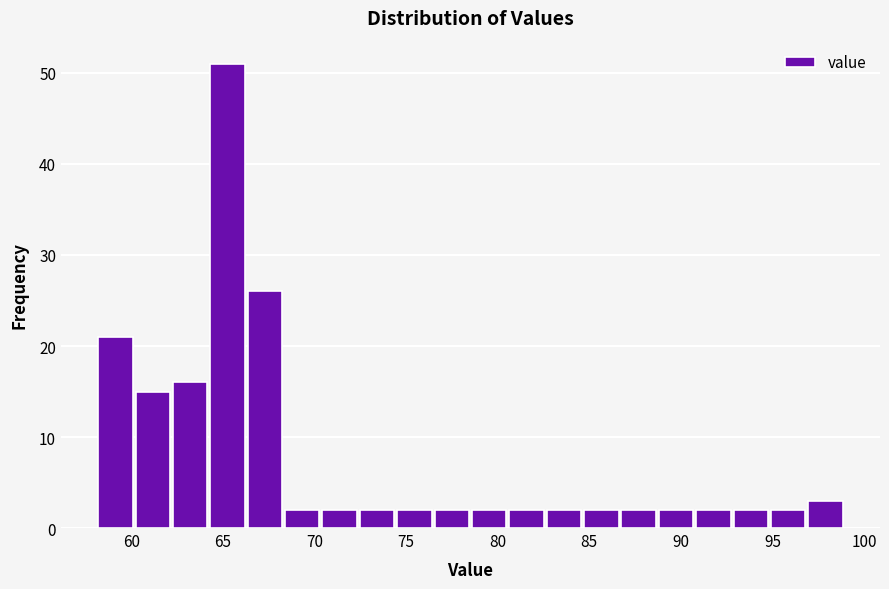

Reading left to right, transcribe this chart: for each bar, give the range it covers on the x-axis and its height. Neither the bar edges nor the heights are printed on the chart, so give them approximately, as read against the axes.

58.0 to 60.0: 21
60.0 to 62.5: 15
62.5 to 64.5: 16
64.5 to 66.5: 51
66.5 to 68.5: 26
68.5 to 70.5: 2
70.5 to 72.5: 2
72.5 to 74.5: 2
74.5 to 76.5: 2
76.5 to 78.5: 2
78.5 to 80.5: 2
80.5 to 82.5: 2
82.5 to 84.5: 2
84.5 to 87.0: 2
87.0 to 89.0: 2
89.0 to 91.0: 2
91.0 to 93.0: 2
93.0 to 95.0: 2
95.0 to 97.0: 2
97.0 to 99.0: 3